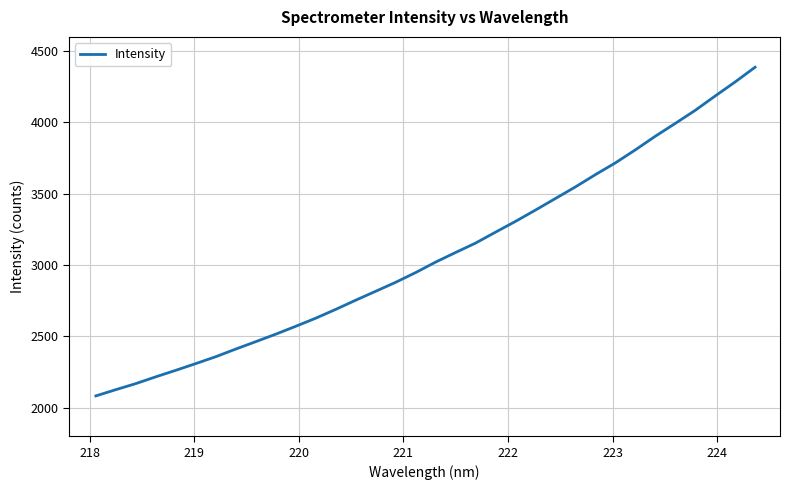

What is the smallest value displayed?

2083.0